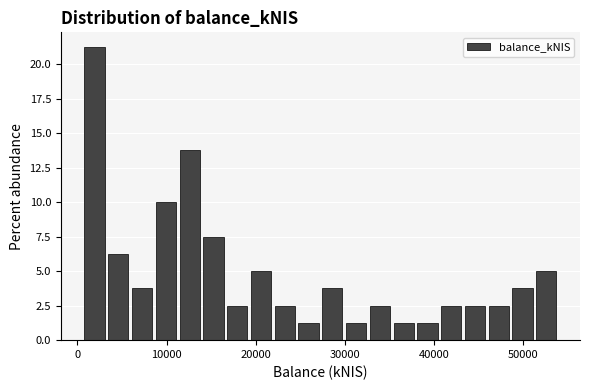

Around what value on the x-axis is the tallest bar? Give the approximate position of its centre, as read against the axis.

2000